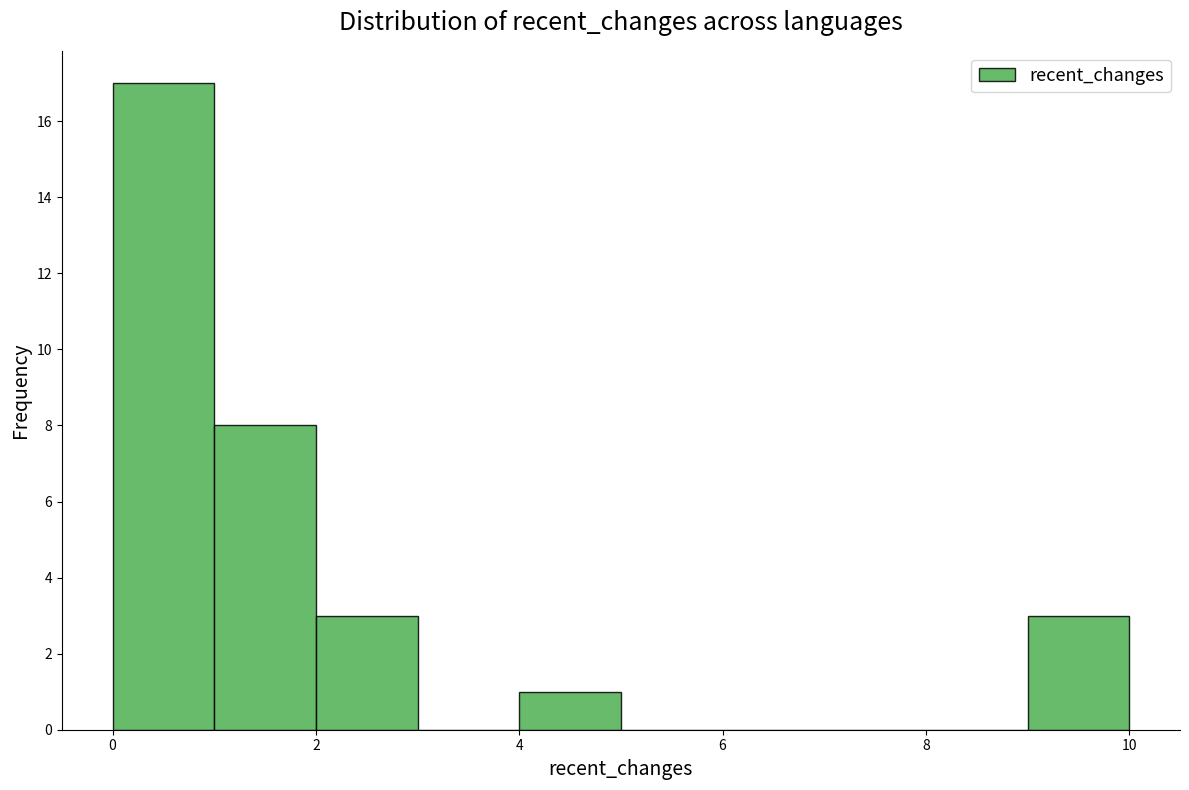

Reading left to right, transcribe this chart: for each bar, give the range it covers on the x-axis and its height. The values are not printed on the chart, so give them approximately, as read against the axis.

0 to 1: 17
1 to 2: 8
2 to 3: 3
3 to 4: 0
4 to 5: 1
5 to 6: 0
6 to 7: 0
7 to 8: 0
8 to 9: 0
9 to 10: 3